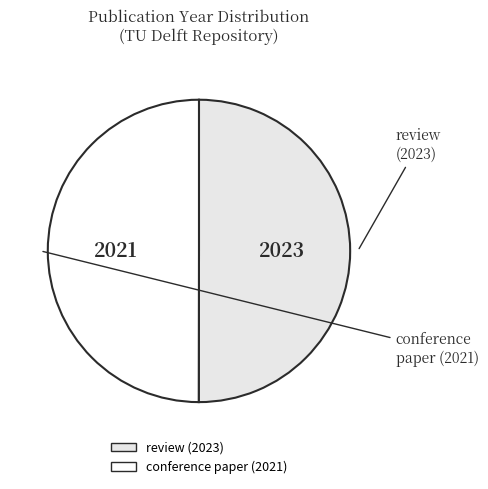

What portion of the pie excludes review (2023)?

50.0%